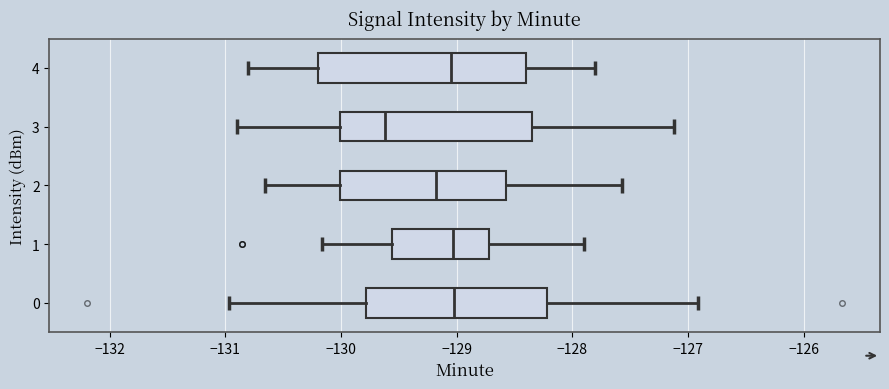

Where is the left edge of the box at y = 0 on the x-axis? The values are not printed on the chart, so give them approximately, as read against the axis.

-129.8